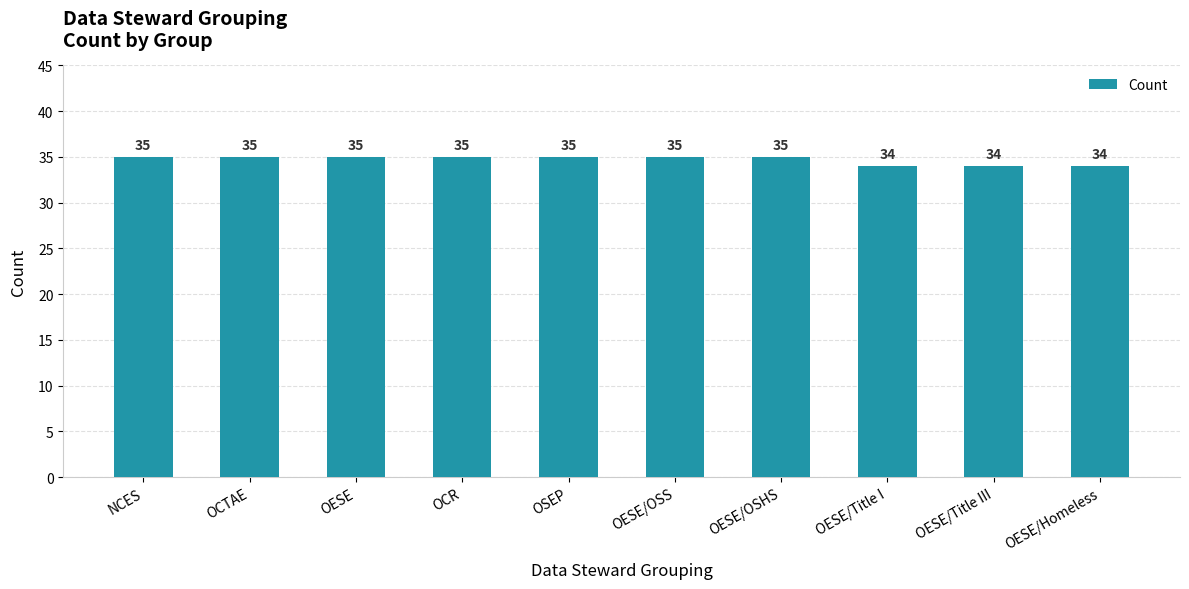

What is the label of the 9th bar from the right?

OCTAE